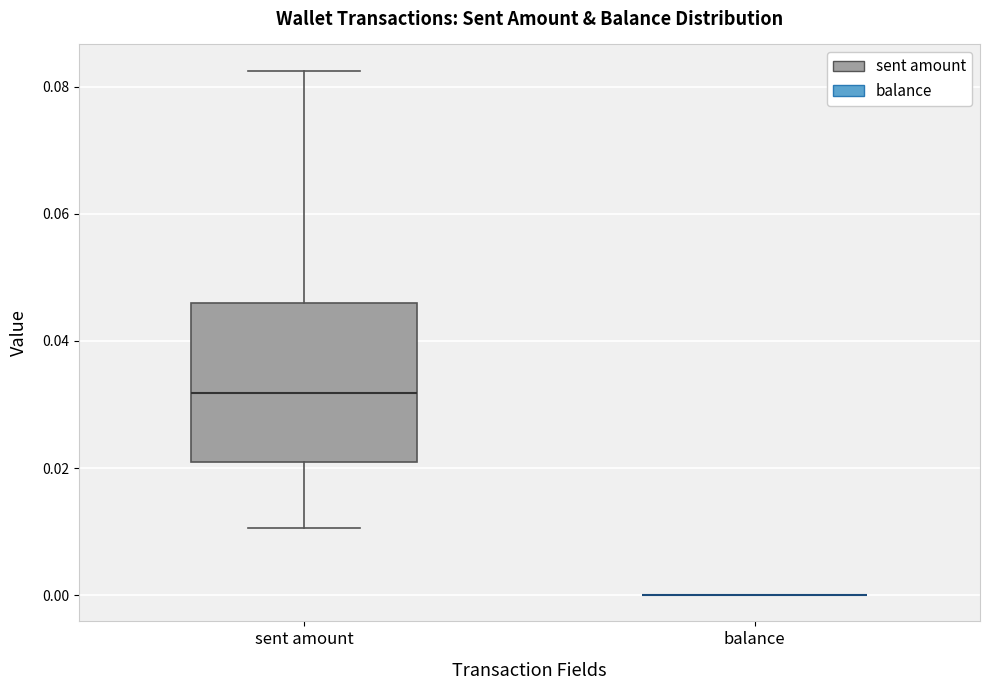

Which box is the tallest, from its lower edge to its upper edge?

sent amount